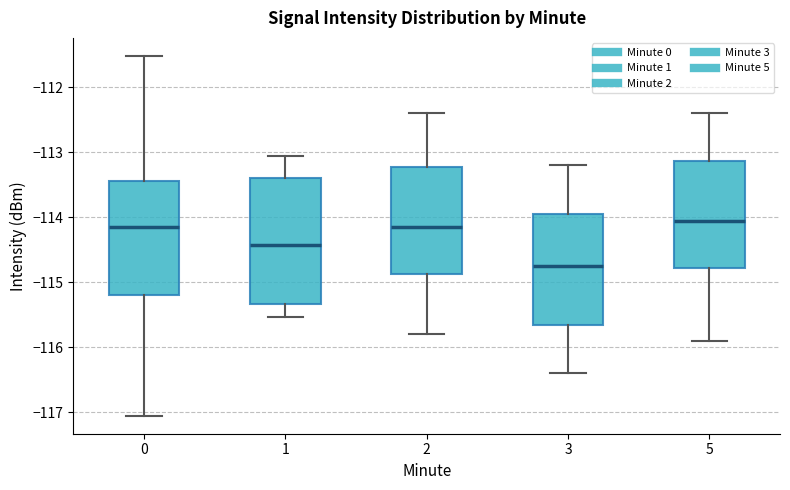

Reading left to right, transcribe this box plot: for each box, give where its median line is, the range the box spans, and where its two whiskers end, as read against the y-axis. The values are not printed on the chart, so give them approximately, as read against the axis.

0: median -114.1, box -115.2 to -113.4, whiskers -117.1 to -111.5
1: median -114.4, box -115.3 to -113.4, whiskers -115.5 to -113.1
2: median -114.1, box -114.9 to -113.2, whiskers -115.8 to -112.4
3: median -114.7, box -115.6 to -113.9, whiskers -116.4 to -113.2
5: median -114.0, box -114.8 to -113.1, whiskers -115.9 to -112.4